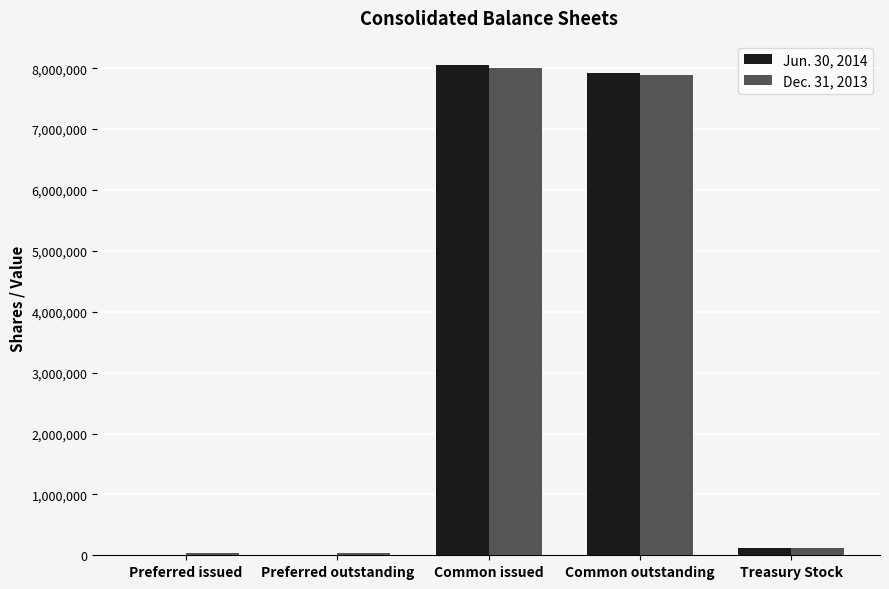

What is the difference between the Jun. 30, 2014 values at Common outstanding and Preferred issued?

7928643